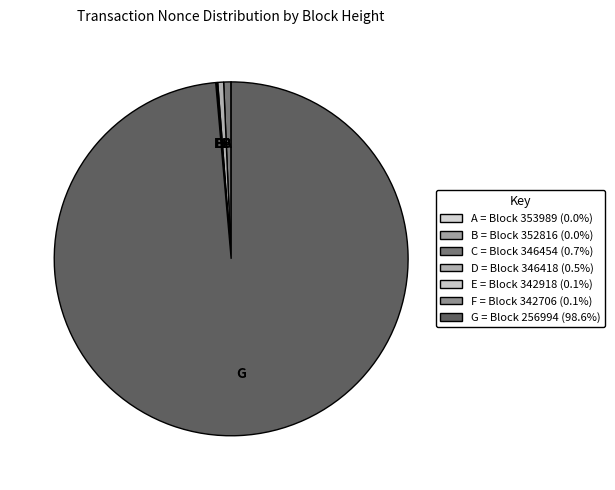

Does C account for over 50% of the chart?

No